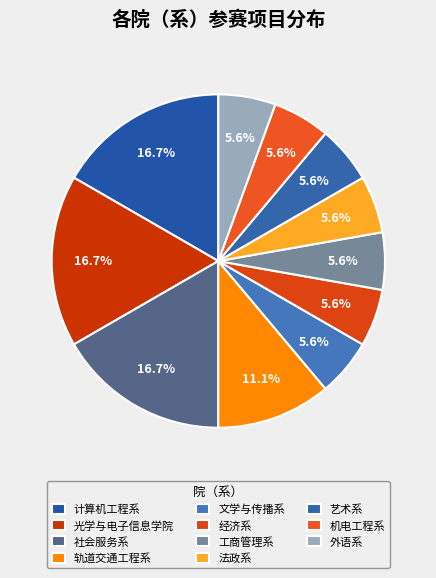

To the nearest percent, what portion does 外语系 represent?

6%